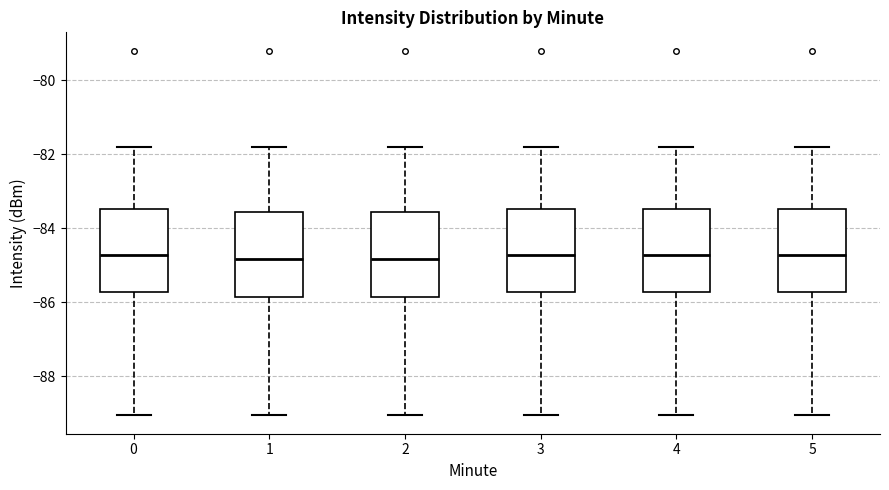

Reading left to right, transcribe this box plot: for each box, give where its median line is, the range the box spans, and where its two whiskers end, as read against the y-axis. The values are not printed on the chart, so give them approximately, as read against the axis.

0: median -84.8, box -85.8 to -83.4, whiskers -89.0 to -81.8
1: median -84.8, box -85.8 to -83.6, whiskers -89.0 to -81.8
2: median -84.8, box -85.8 to -83.6, whiskers -89.0 to -81.8
3: median -84.8, box -85.8 to -83.4, whiskers -89.0 to -81.8
4: median -84.8, box -85.8 to -83.4, whiskers -89.0 to -81.8
5: median -84.8, box -85.8 to -83.4, whiskers -89.0 to -81.8